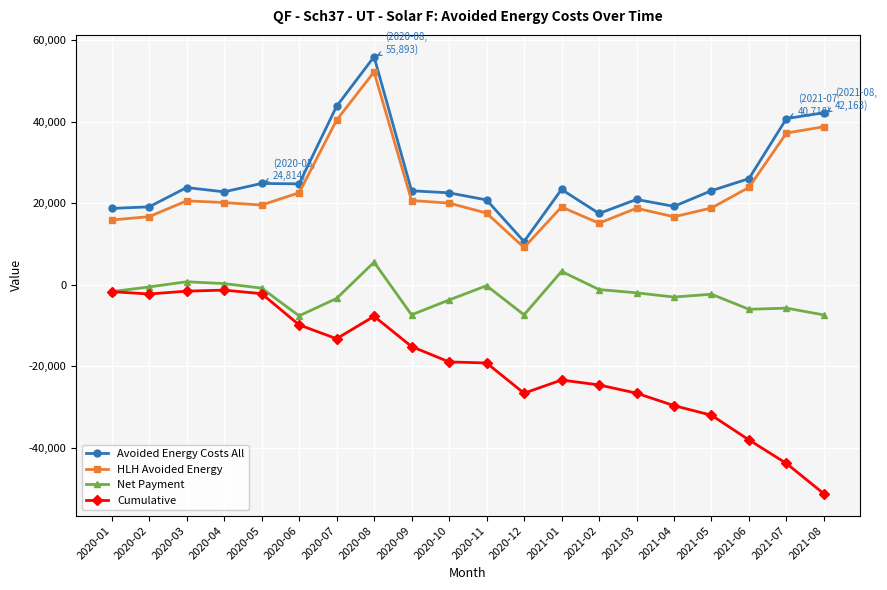

Is it true that Net Payment equals -3187.8 at 2020-12?

False